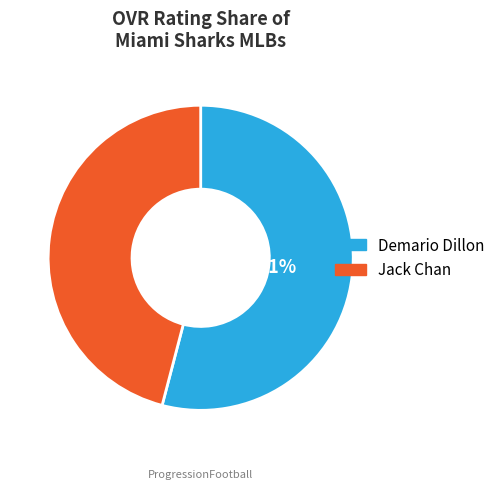

Count the number of slices in the pie.

2